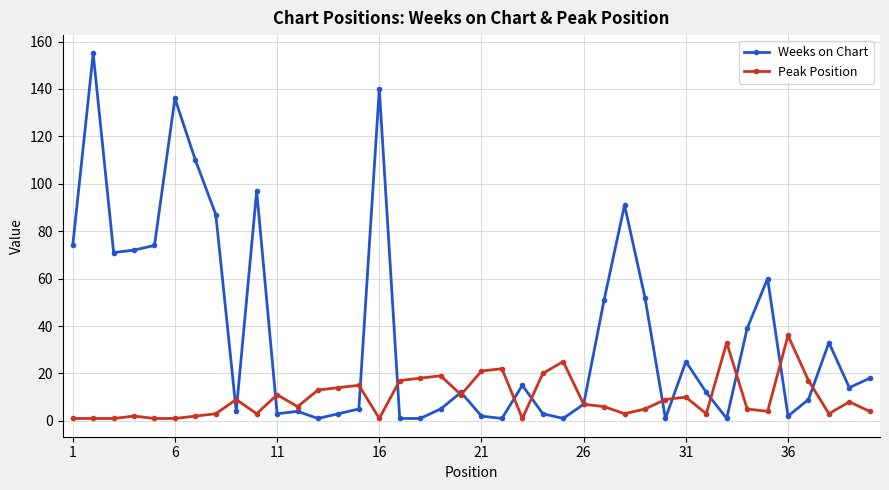

What is the greatest value displayed?

155